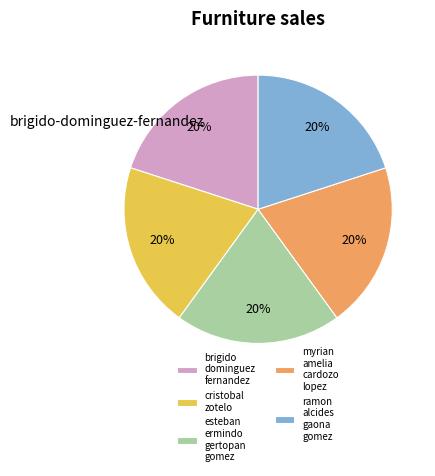

Is it true that esteban ermindo gertopan gomez is 20% of the pie?

True